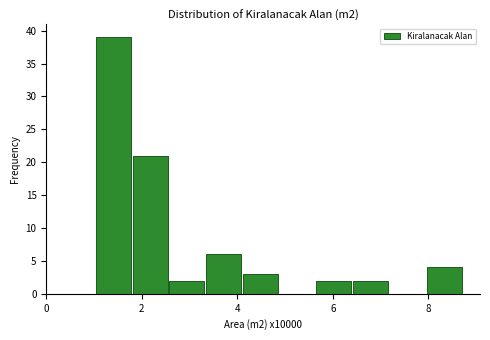

Around what value on the x-axis is the tallest bar? Give the approximate position of its centre, as read against the axis.

1.4